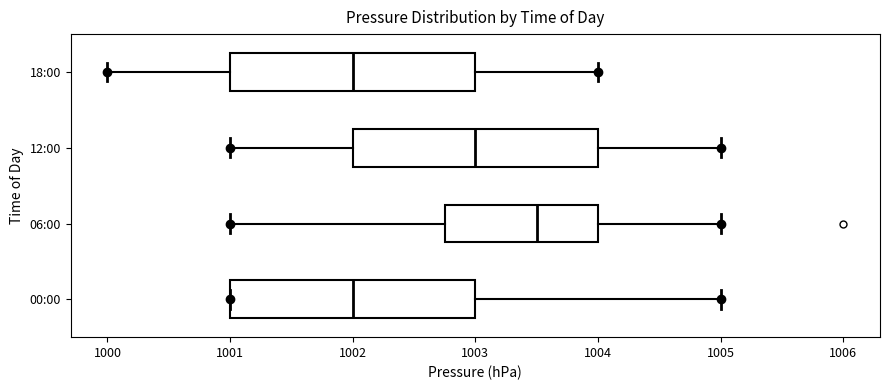

Where does the median line of the box for 12:00 sit on the x-axis? The values are not printed on the chart, so give them approximately, as read against the axis.

1003.0